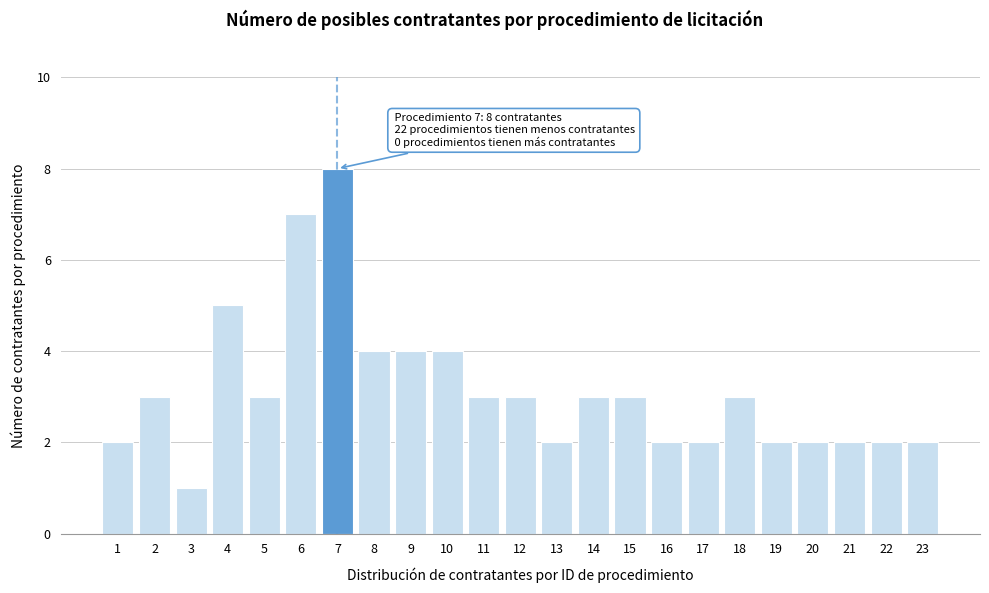

Reading right to left, extract all data points from this chart.

2	2	2	2	2	3	2	2	3	3	2	3	3	4	4	4	8	7	3	5	1	3	2